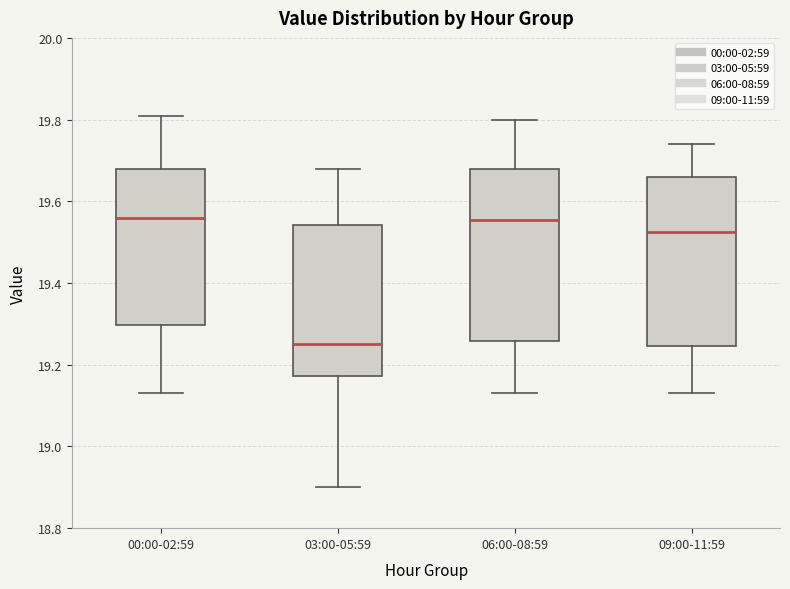

Reading left to right, transcribe this box plot: for each box, give where its median line is, the range the box spans, and where its two whiskers end, as read against the y-axis. The values are not printed on the chart, so give them approximately, as read against the axis.

00:00-02:59: median 19.56, box 19.30 to 19.68, whiskers 19.14 to 19.82
03:00-05:59: median 19.26, box 19.18 to 19.54, whiskers 18.90 to 19.68
06:00-08:59: median 19.56, box 19.26 to 19.68, whiskers 19.14 to 19.80
09:00-11:59: median 19.52, box 19.24 to 19.66, whiskers 19.14 to 19.74